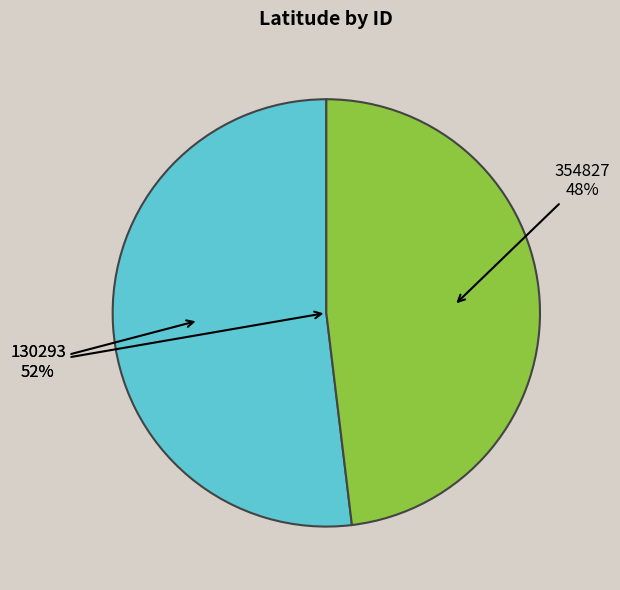

What is the largest slice in the pie chart?

130293